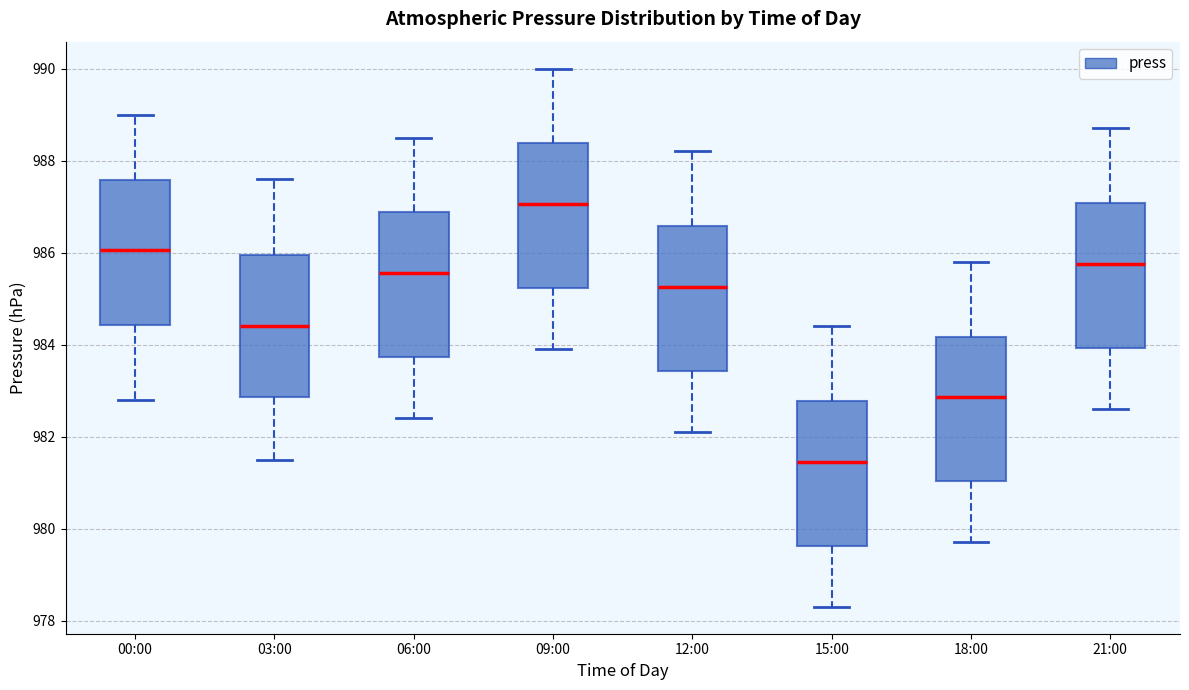

Reading left to right, read every box against the y-axis: the position of its median line, the range the box covers, and the ends of its whiskers. The values are not printed on the chart, so give them approximately, as read against the axis.

00:00: median 986.0, box 984.4 to 987.6, whiskers 982.8 to 989.0
03:00: median 984.4, box 982.8 to 986.0, whiskers 981.6 to 987.6
06:00: median 985.6, box 983.8 to 986.8, whiskers 982.4 to 988.6
09:00: median 987.0, box 985.2 to 988.4, whiskers 984.0 to 990.0
12:00: median 985.2, box 983.4 to 986.6, whiskers 982.2 to 988.2
15:00: median 981.4, box 979.6 to 982.8, whiskers 978.4 to 984.4
18:00: median 982.8, box 981.0 to 984.2, whiskers 979.8 to 985.8
21:00: median 985.8, box 984.0 to 987.0, whiskers 982.6 to 988.8